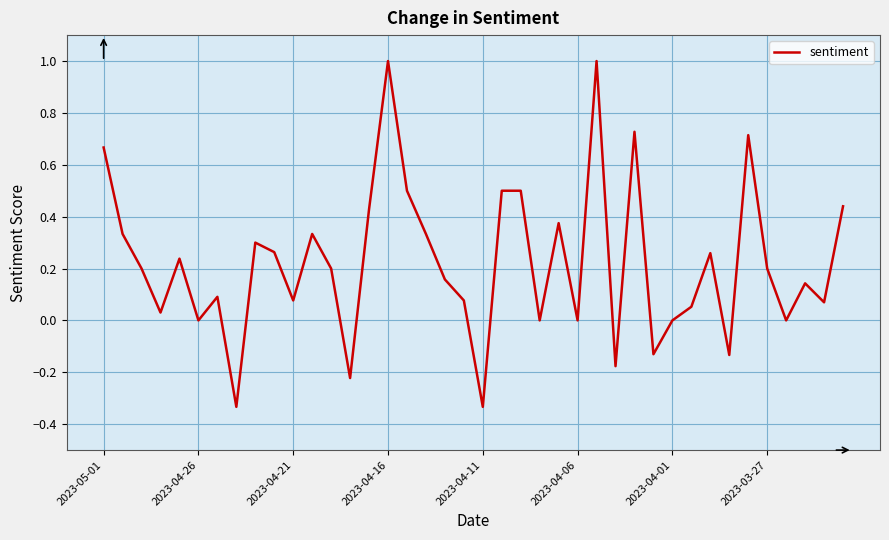

What is the greatest value displayed?

1.0